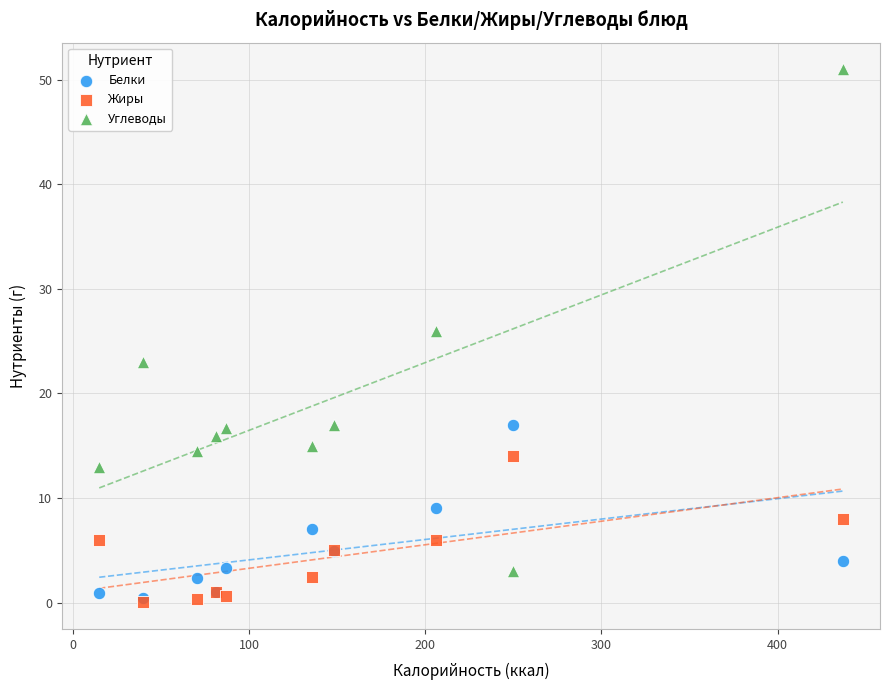

Which series has the largest Y range (max minus min)?

Углеводы